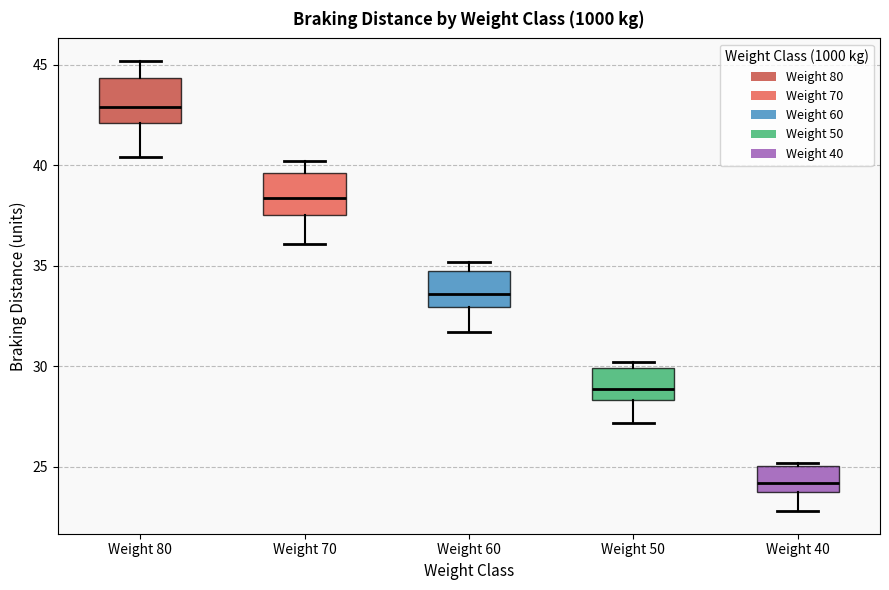

Reading left to right, transcribe this box plot: for each box, give where its median line is, the range the box spans, and where its two whiskers end, as read against the y-axis. The values are not printed on the chart, so give them approximately, as read against the axis.

Weight 80: median 43.0, box 42.0 to 44.5, whiskers 40.5 to 45.0
Weight 70: median 38.5, box 37.5 to 39.5, whiskers 36.0 to 40.0
Weight 60: median 33.5, box 33.0 to 35.0, whiskers 31.5 to 35.0 (just above the box's upper edge)
Weight 50: median 29.0, box 28.5 to 30.0, whiskers 27.0 to 30.0 (just above the box's upper edge)
Weight 40: median 24.0 (just above the box's lower edge), box 24.0 to 25.0, whiskers 23.0 to 25.0 (just above the box's upper edge)